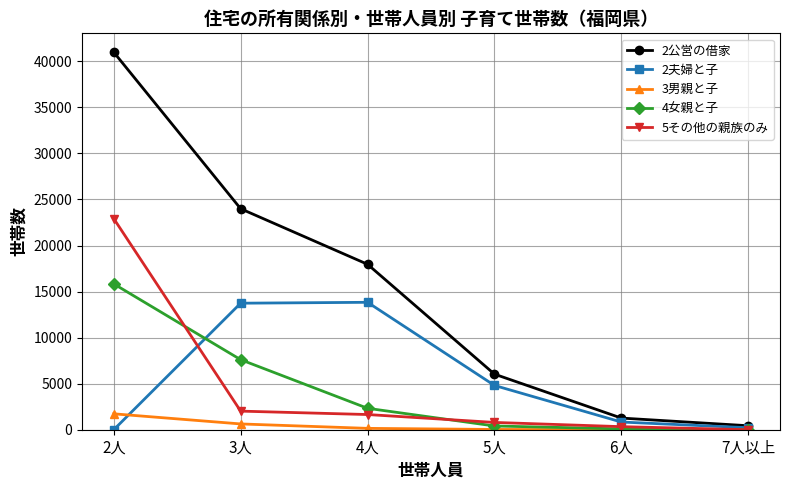

Is the value of 4女親と子 at 7人以上 greater than the value of 2夫婦と子 at 5人?

No